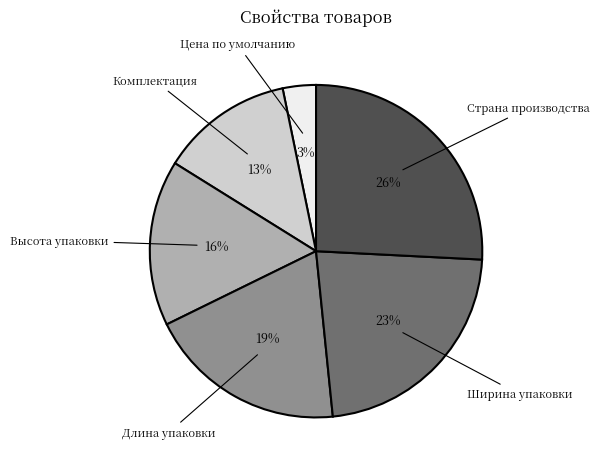

Which has a higher value, Высота упаковки or Ширина упаковки?

Ширина упаковки